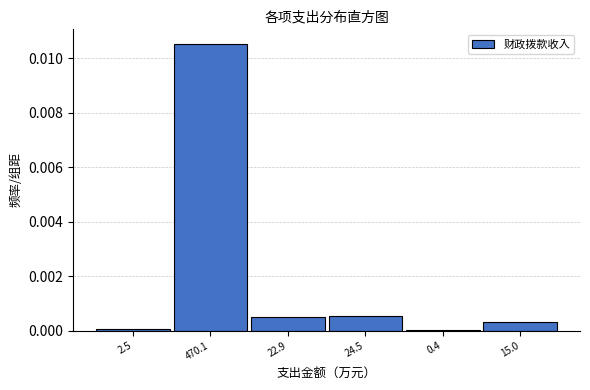

The chart shows a value of 0.0 at 22.9. True or false?

True